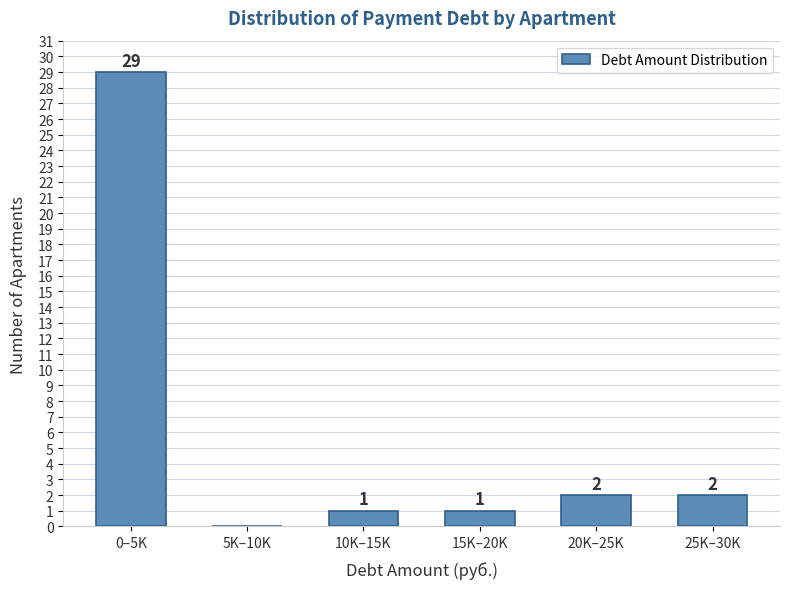

Reading left to right, extract all data points from this chart.

0–5K=29	5K–10K=0	10K–15K=1	15K–20K=1	20K–25K=2	25K–30K=2